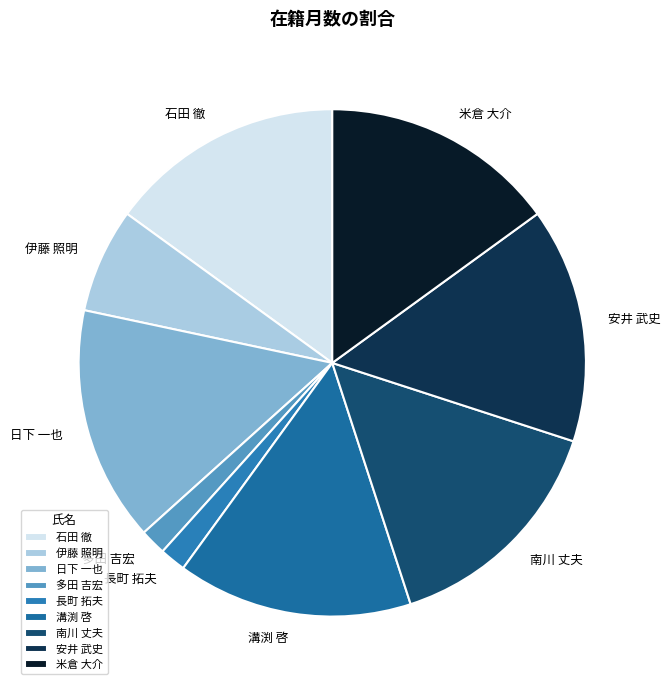

Do 米倉 大介 and 安井 武史 together represent more than half of the pie?

No